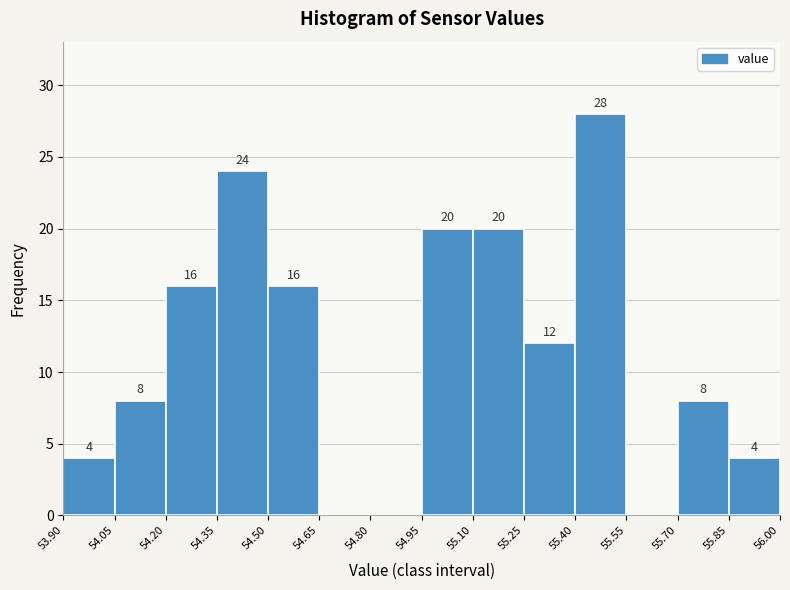

Which range on the x-axis has the tallest bar?

55.40 to 55.55